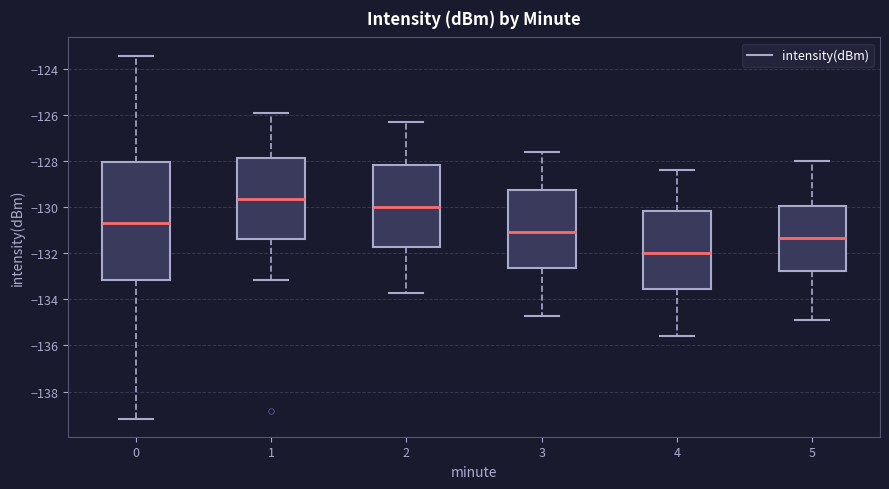

Which box's median line is the highest?

1